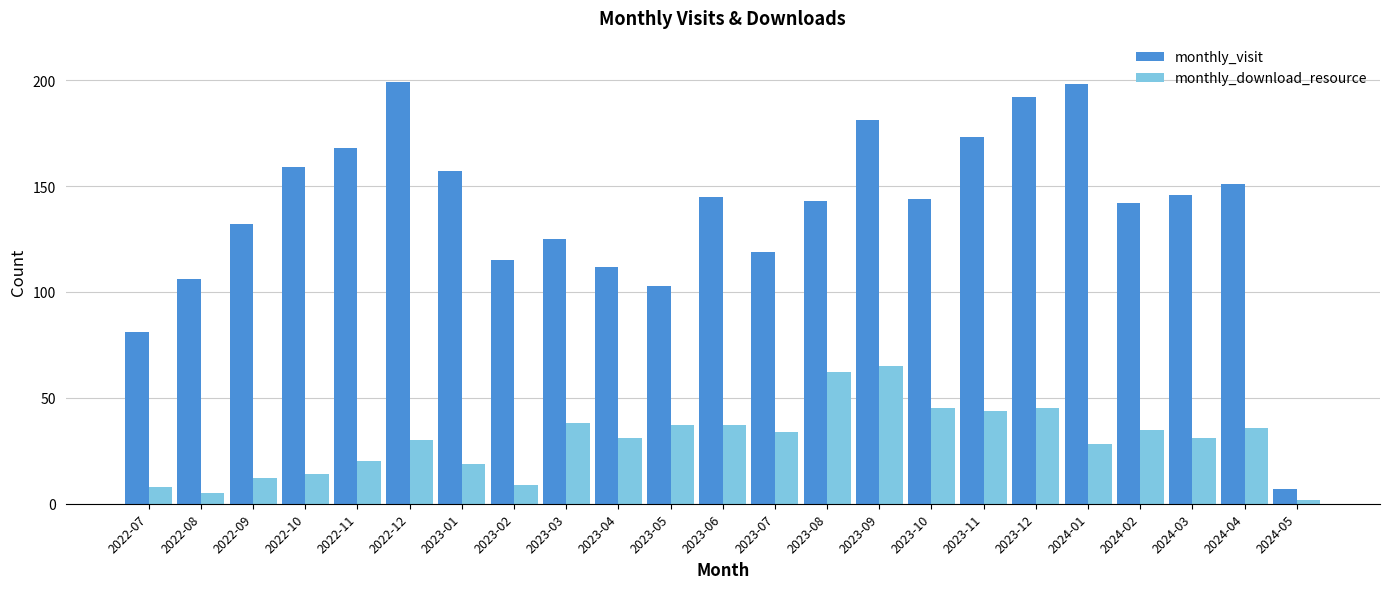

How many data points does each series have?

23